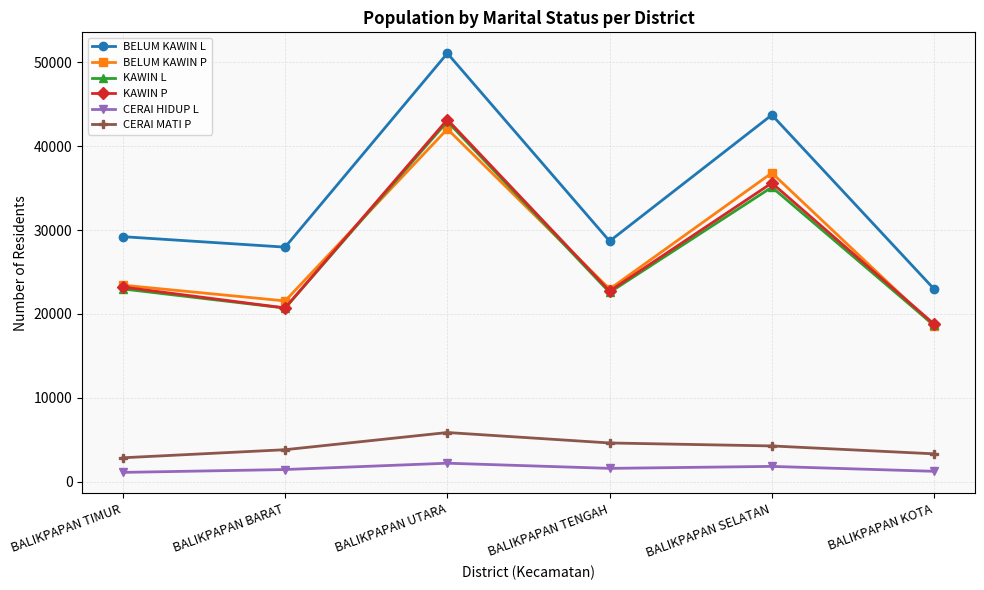

True or false: CERAI HIDUP L and BELUM KAWIN L cross at least once.

False